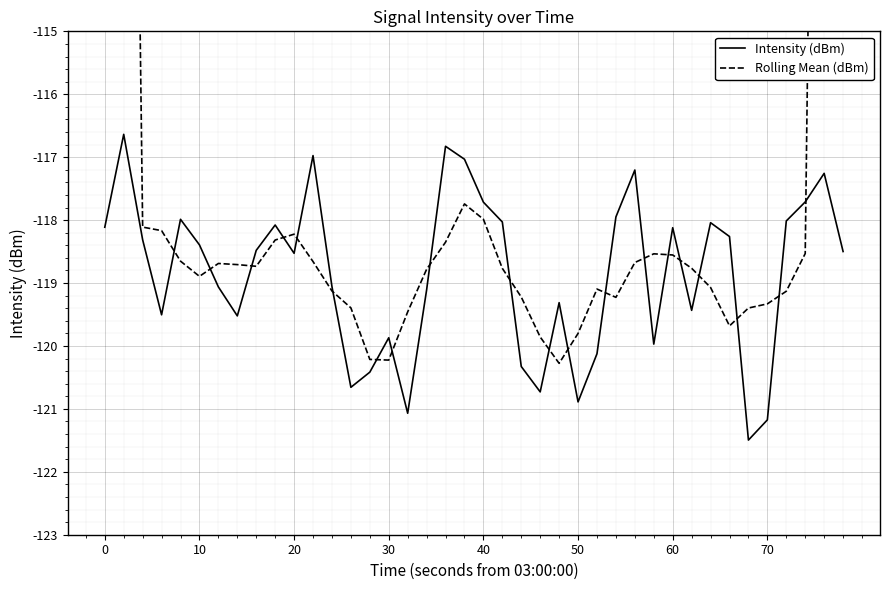

What value does the Intensity (dBm) series have at 20?

-118.5